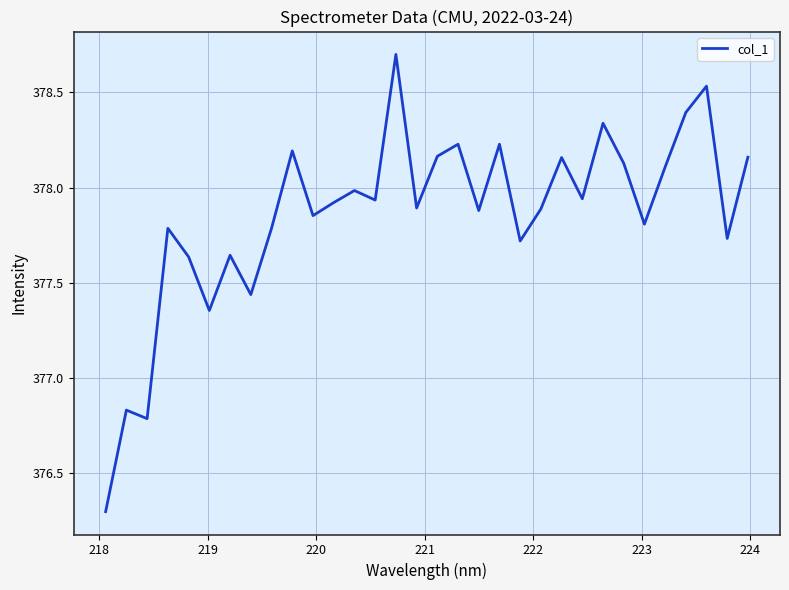

What is the greatest value displayed?

378.7